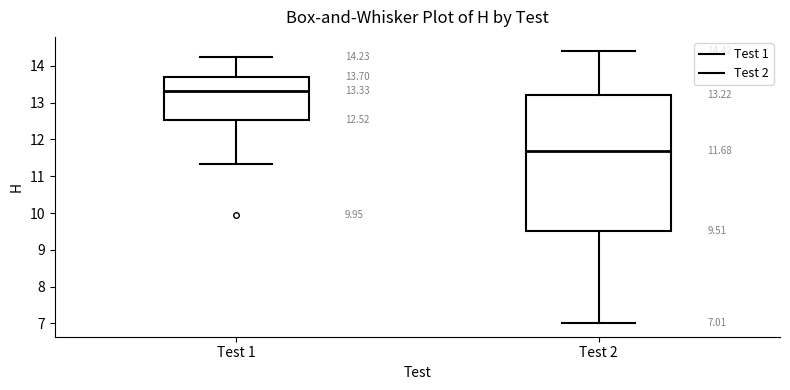

Which box is the tallest, from its lower edge to its upper edge?

Test 2